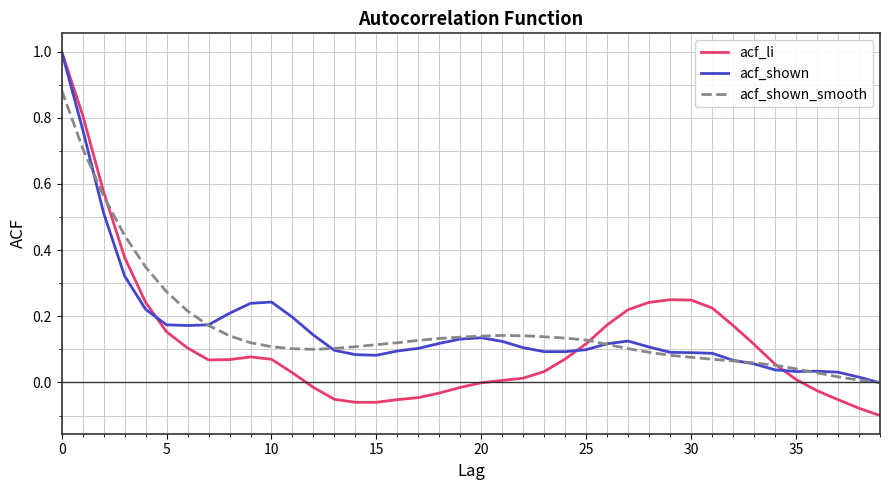

Which series has the largest range (max minus min)?

acf_li